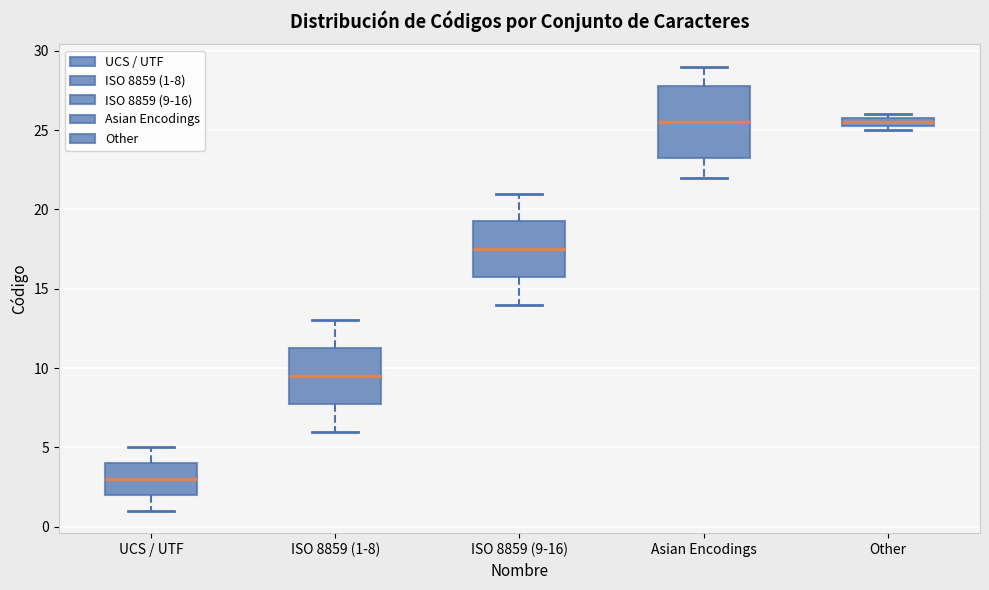

Which box has the lowest median line?

UCS / UTF